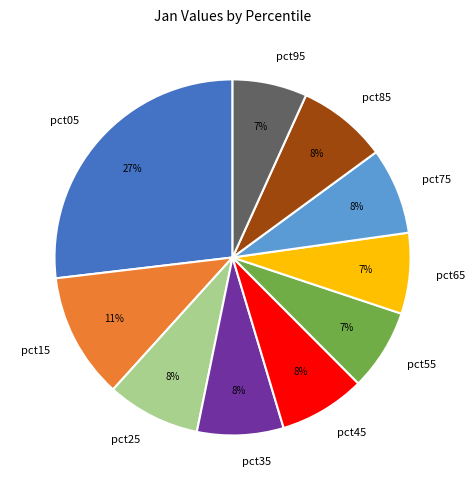

Which slice is the largest?

pct05